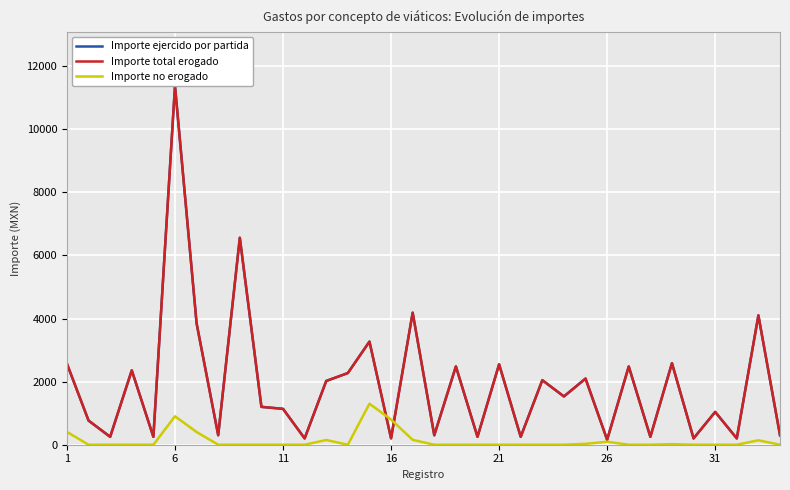

Reading left to right, extract all data points from this chart.

Importe ejercido por partida: 2566.3	765.0	250.0	2357.0	250.0	11372.1	3846.0	300.0	6559.5	1200.0	1136.8	200.0	2021.0	2271.0	3268.2	202.0	4184.0	300.0	2481.0	250.0	2548.9	250.0	2045.0	1530.0	2096.0	155.9	2481.0	250.0	2584.0	200.0	1040.0	200.0	4099.0	300.0
Importe total erogado: 2566.3	765.0	250.0	2357.0	250.0	11372.1	3846.0	300.0	6559.5	1200.0	1136.8	200.0	2021.0	2271.0	3268.2	202.0	4184.0	300.0	2481.0	250.0	2548.9	250.0	2045.0	1530.0	2096.0	155.9	2481.0	250.0	2584.0	200.0	1040.0	200.0	4099.0	300.0
Importe no erogado: 405.7	0.0	0.0	0.0	0.0	901.9	403.0	0.0	0.0	0.0	0.0	0.0	150.0	0.0	1299.8	798.0	154.5	0.0	0.0	0.0	0.0	0.0	0.0	0.0	28.0	94.1	0.0	0.0	18.0	0.0	0.0	0.0	140.0	0.0